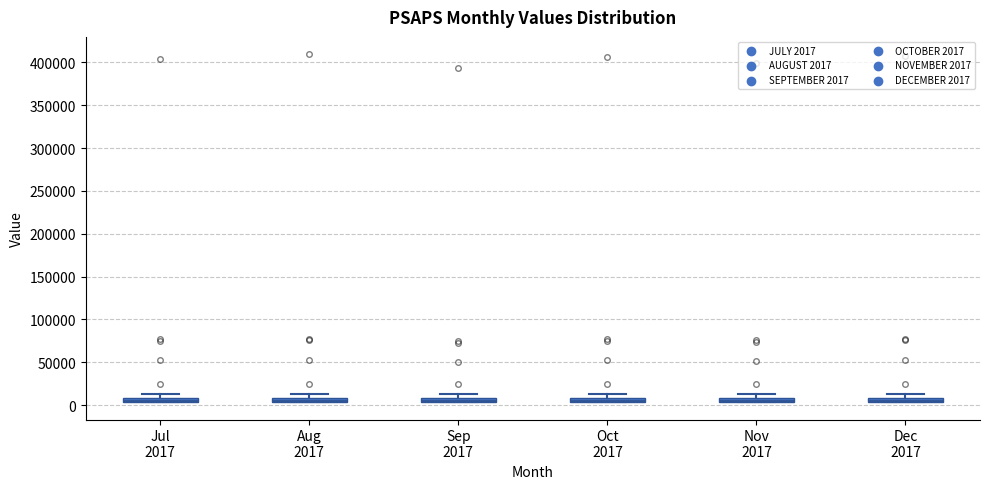

Where is the upper edge of the box for Aug 2017 on the y-axis? The values are not printed on the chart, so give them approximately, as read against the axis.

10000